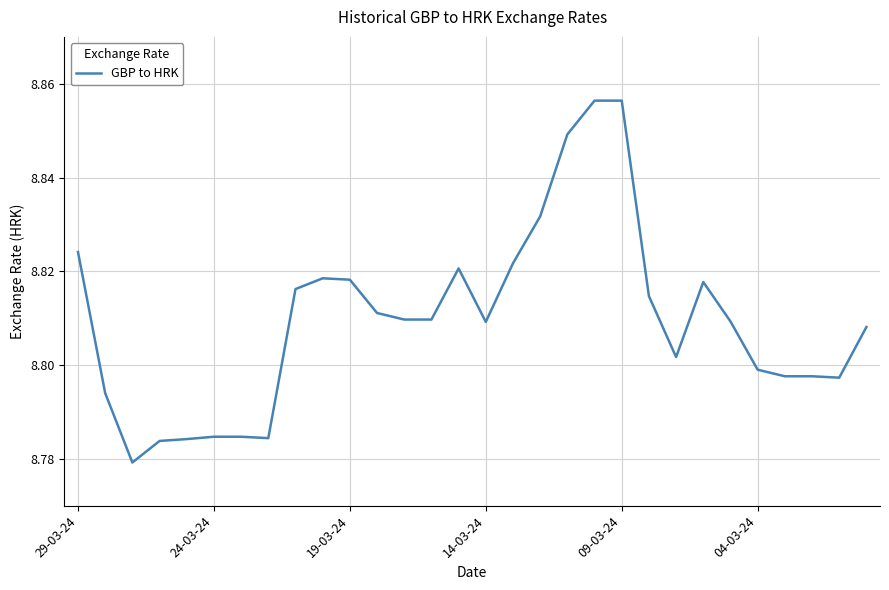

How many points are higher than both their immediate neighbors (excluding endpoints)?

3